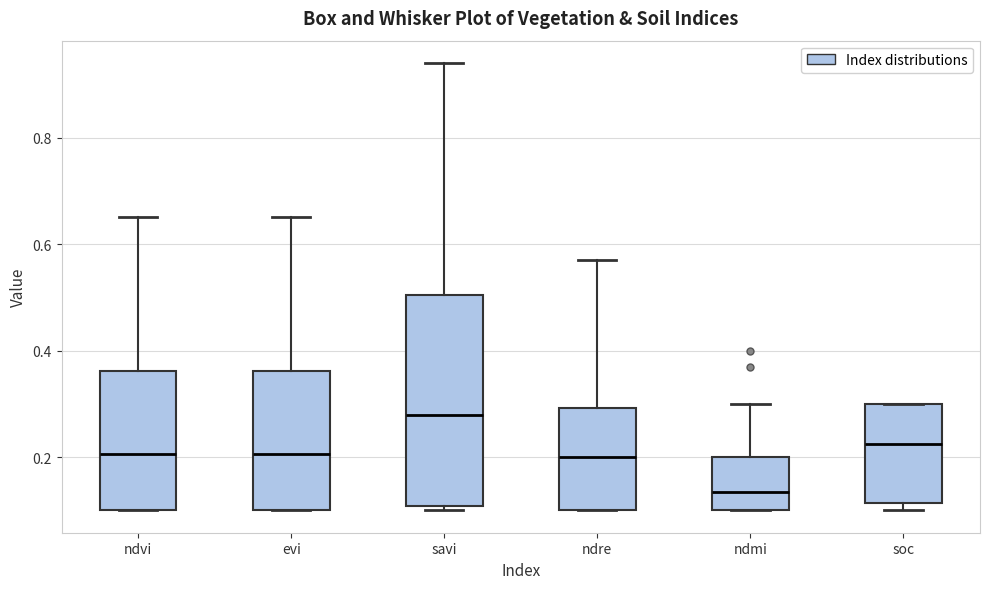

Which box is the tallest, from its lower edge to its upper edge?

savi